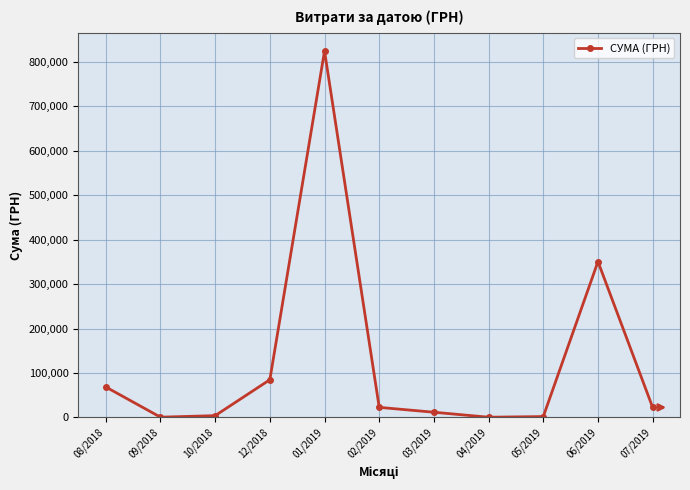

What is the sum of all values?

1391427.5